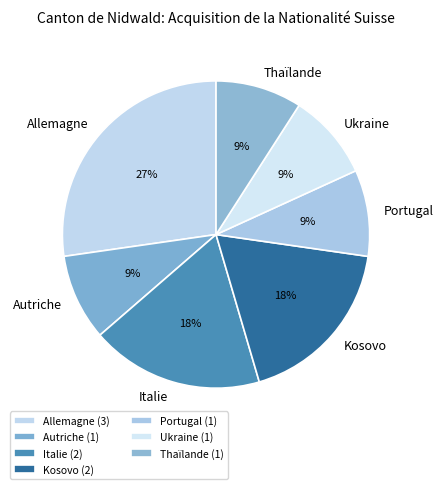

Is Portugal the majority of the pie?

No